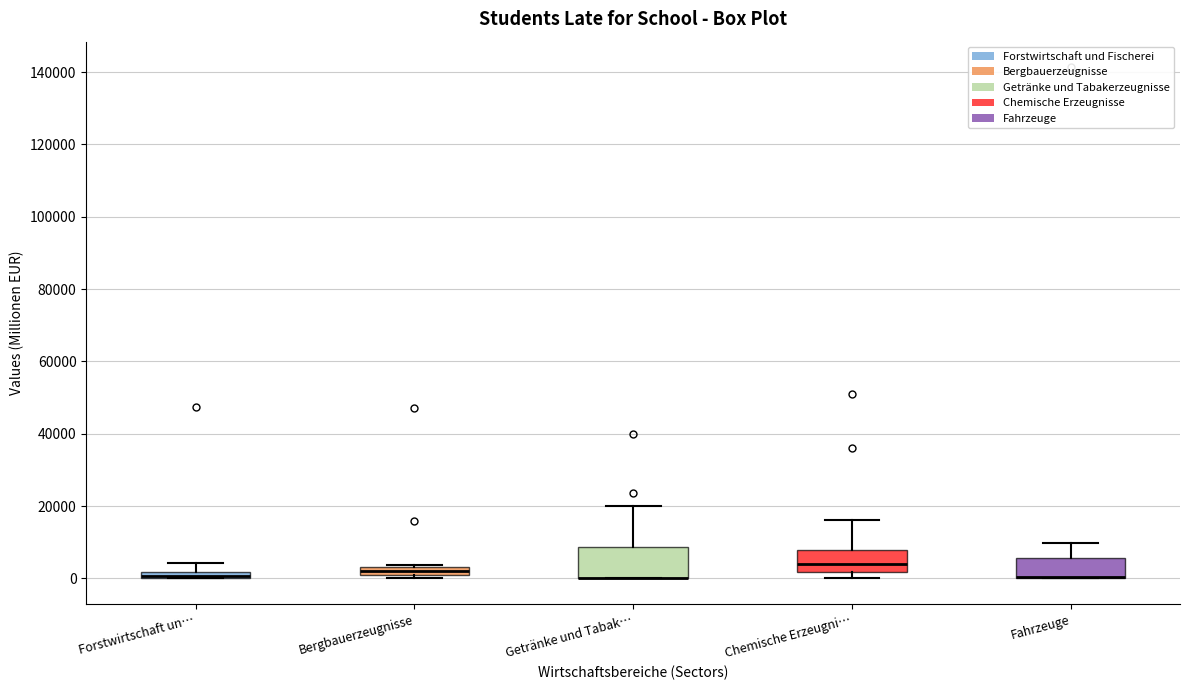

Where is the lower edge of the box for Fahrzeuge on the y-axis? The values are not printed on the chart, so give them approximately, as read against the axis.

0